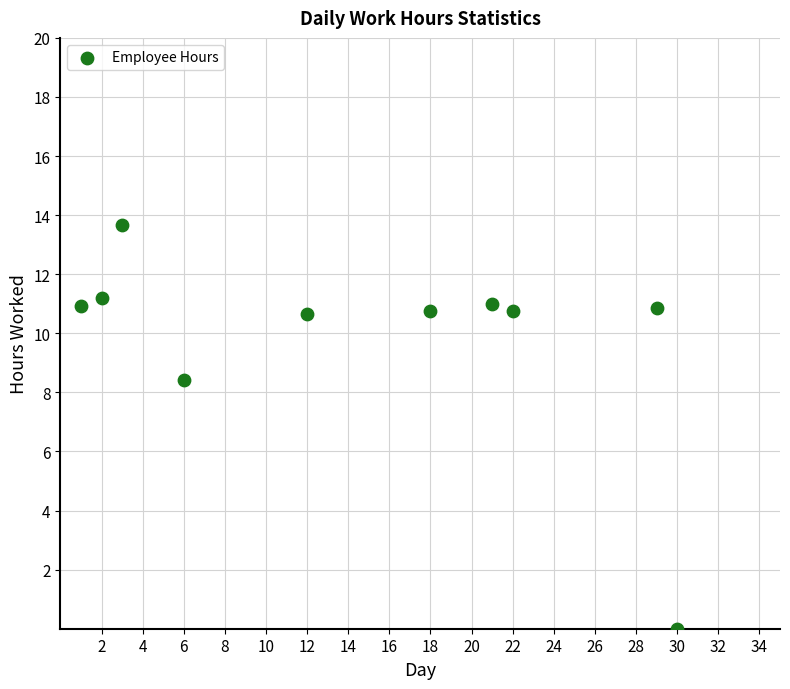

What Y value in the scatter plot is closest to 6?

8.4